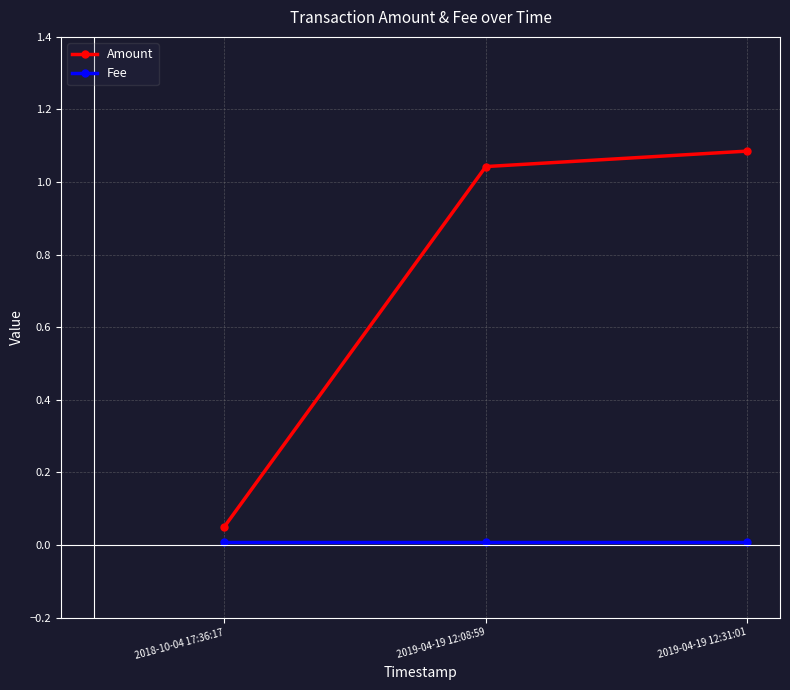

The value of Amount at 2019-04-19 12:31:01 is 1.5. True or false?

False